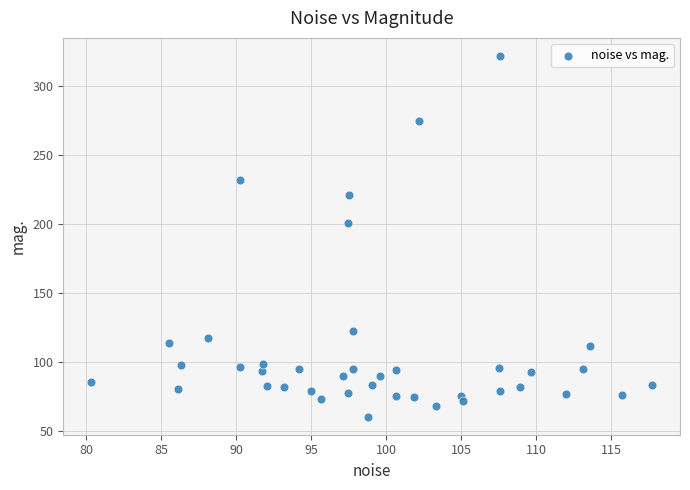

What is the range of Y values (max minus min)?

261.3